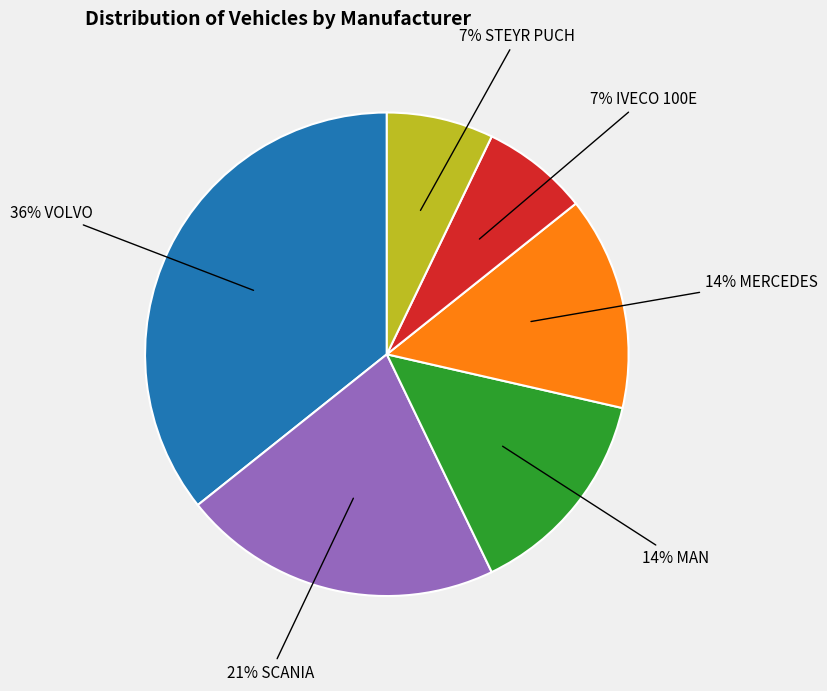

To the nearest percent, what is the difference between the largest and smallest slice percentages?

29%